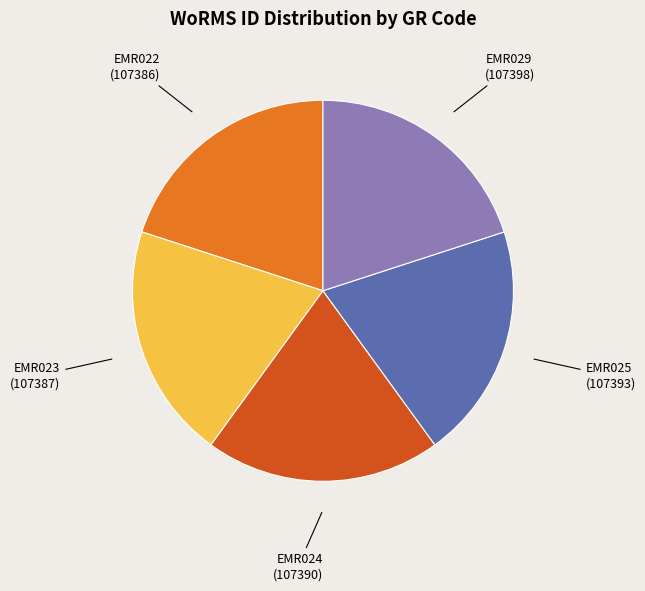

Is there any slice that represents more than half of the pie?

No